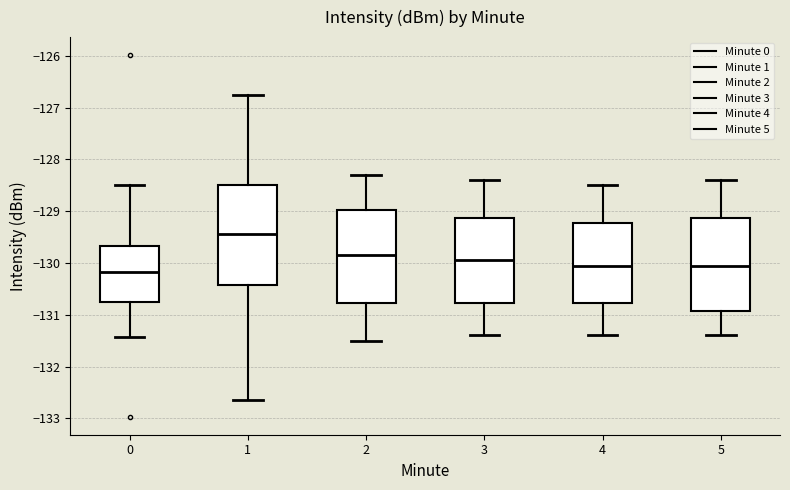

Reading left to right, transcribe this box plot: for each box, give where its median line is, the range the box spans, and where its two whiskers end, as read against the y-axis. The values are not printed on the chart, so give them approximately, as read against the axis.

0: median -130.2, box -130.7 to -129.7, whiskers -131.4 to -128.5
1: median -129.4, box -130.4 to -128.5, whiskers -132.6 to -126.8
2: median -129.8, box -130.8 to -129.0, whiskers -131.5 to -128.3
3: median -129.9, box -130.8 to -129.1, whiskers -131.4 to -128.4
4: median -130.0, box -130.8 to -129.2, whiskers -131.4 to -128.5
5: median -130.0, box -130.9 to -129.1, whiskers -131.4 to -128.4